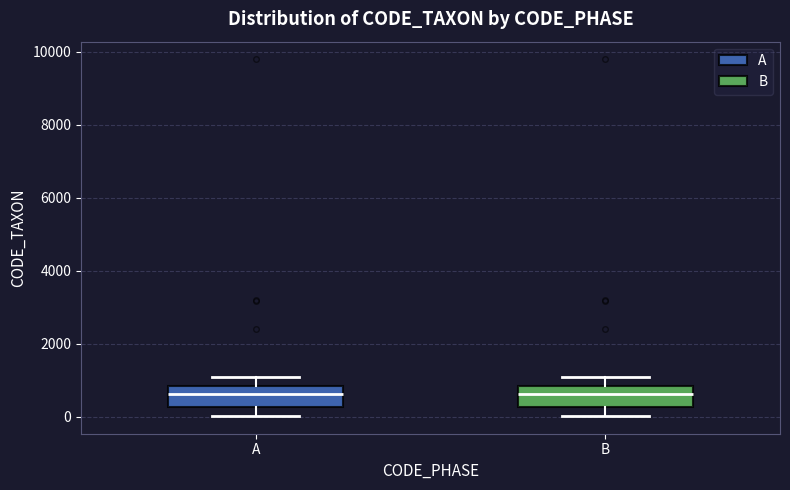

Where does the lower whisker of the box for B end on the y-axis? The values are not printed on the chart, so give them approximately, as read against the axis.

0